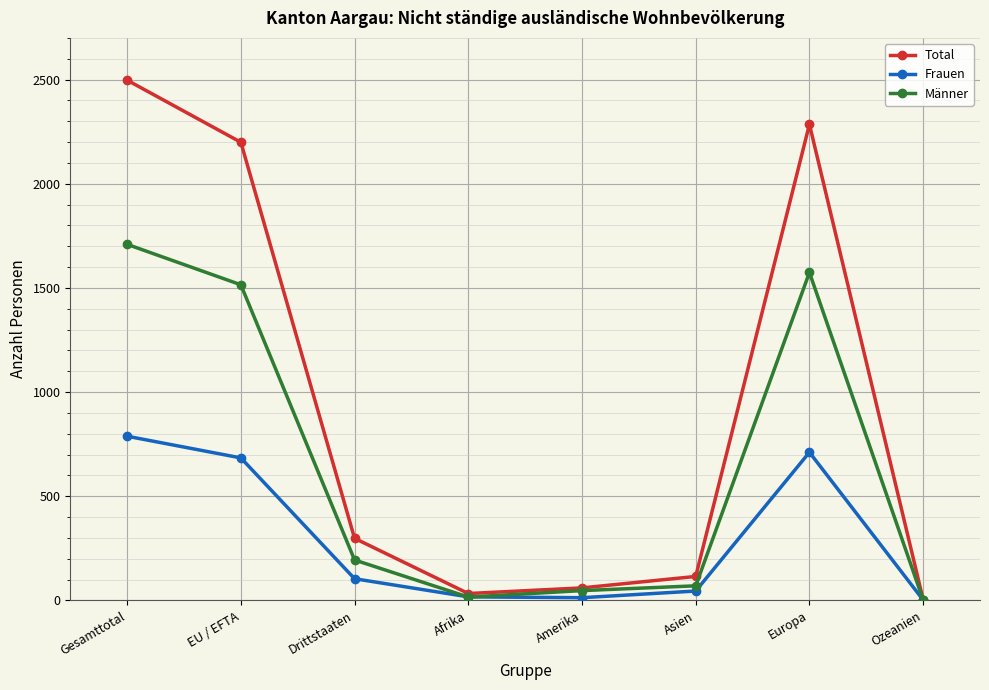

How many series are shown in this chart?

3